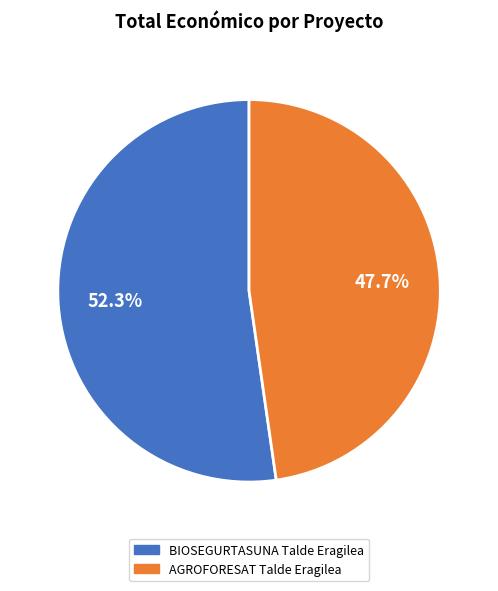

Approximately how many times larger is the value at AGROFORESAT Talde Eragilea compared to BIOSEGURTASUNA Talde Eragilea?

0.9